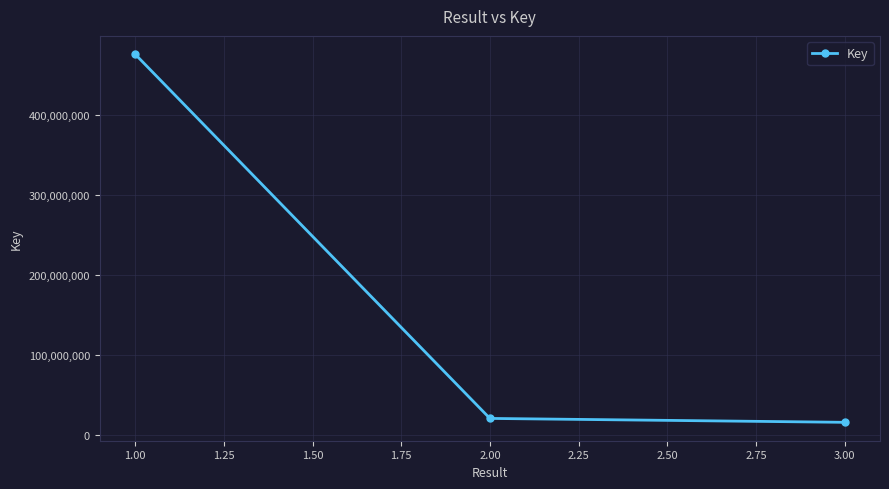

What is the change in value from 1.00 to 3.00?

-459371241